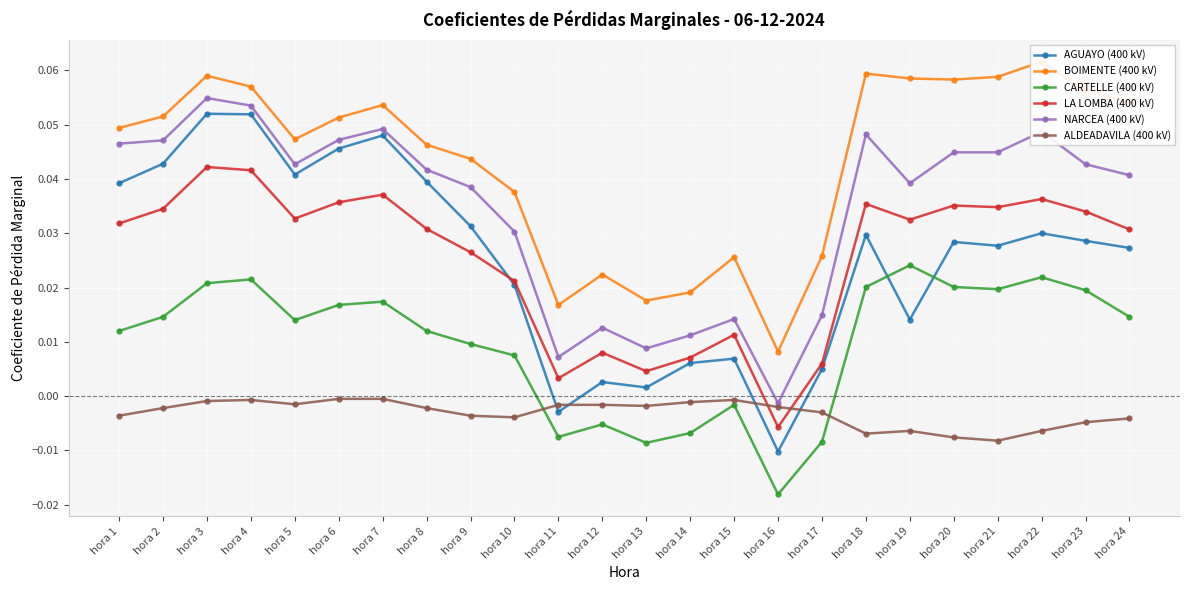

True or false: LA LOMBA (400 kV) and BOIMENTE (400 kV) cross at least once.

False